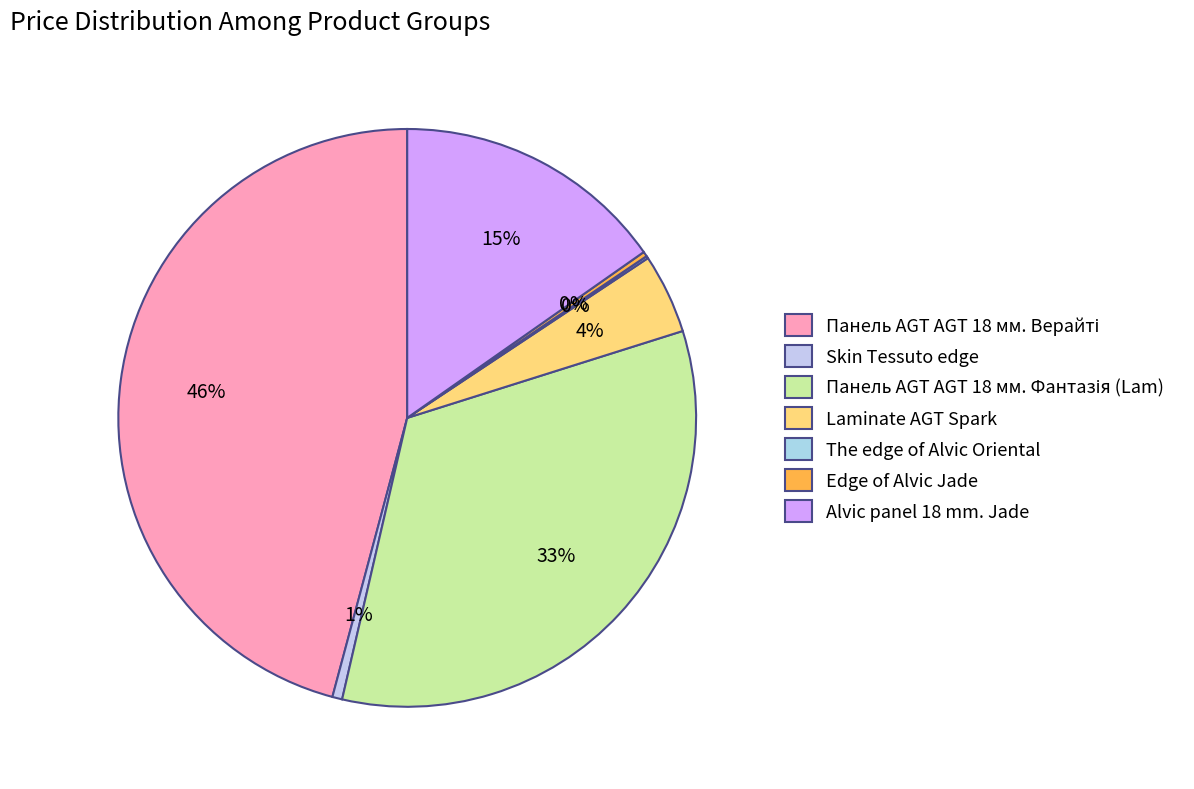

Combined, do Skin Tessuto edge and Панель AGT AGT 18 мм. Верайті account for over 50%?

No